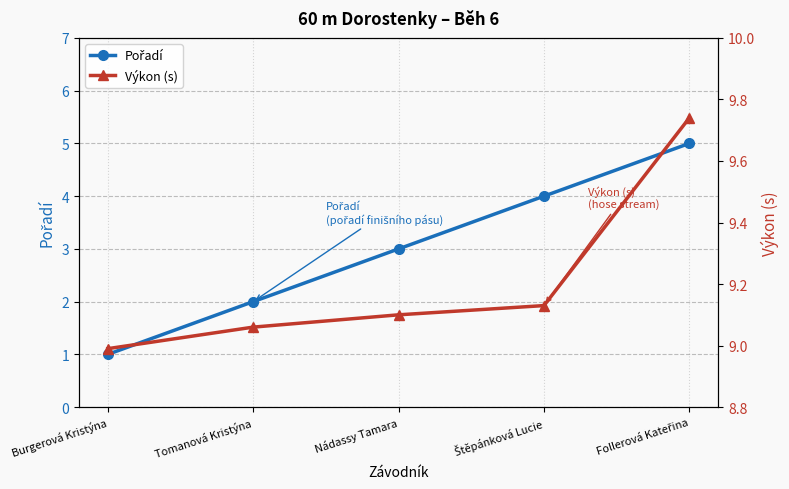

What is the total value across all series at Tomanová Kristýna?

11.1